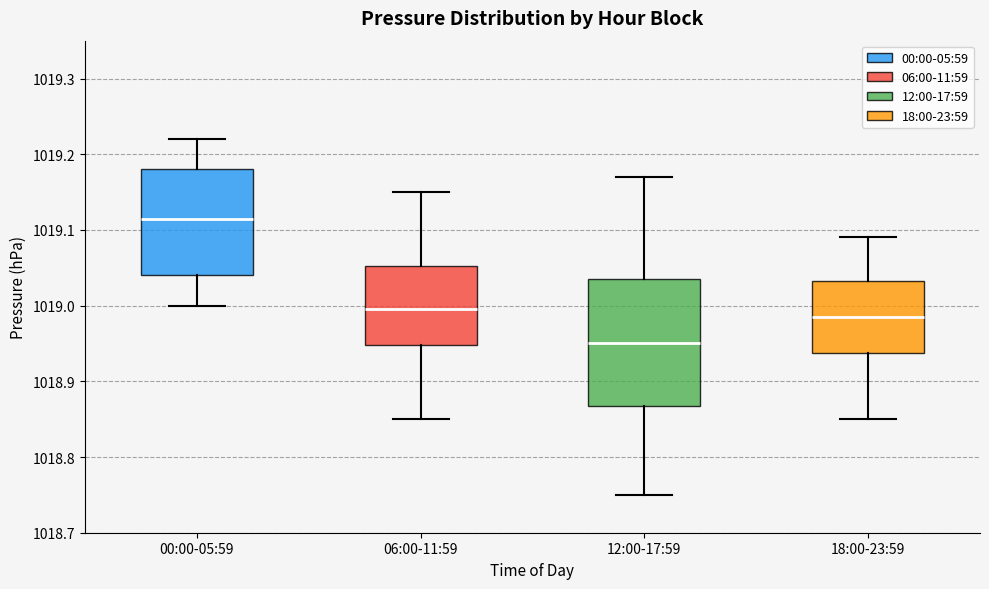

Reading left to right, read every box against the y-axis: the position of its median line, the range the box covers, and the ends of its whiskers. The values are not printed on the chart, so give them approximately, as read against the axis.

00:00-05:59: median 1019.12, box 1019.04 to 1019.18, whiskers 1019.00 to 1019.22
06:00-11:59: median 1019.00, box 1018.95 to 1019.05, whiskers 1018.85 to 1019.15
12:00-17:59: median 1018.95, box 1018.87 to 1019.04, whiskers 1018.75 to 1019.17
18:00-23:59: median 1018.99, box 1018.94 to 1019.03, whiskers 1018.85 to 1019.09